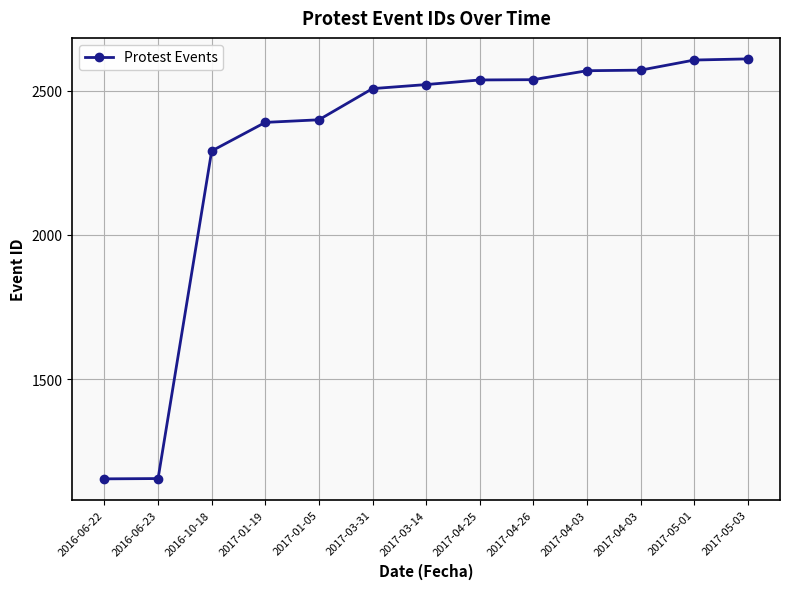

Reading right to left, transcribe all the data shown in this chart.

2017-05-03=2610	2017-05-01=2606	2017-04-03=2571	2017-04-03=2569	2017-04-26=2538	2017-04-25=2537	2017-03-14=2521	2017-03-31=2507	2017-01-05=2399	2017-01-19=2390	2016-10-18=2291	2016-06-23=1156	2016-06-22=1155